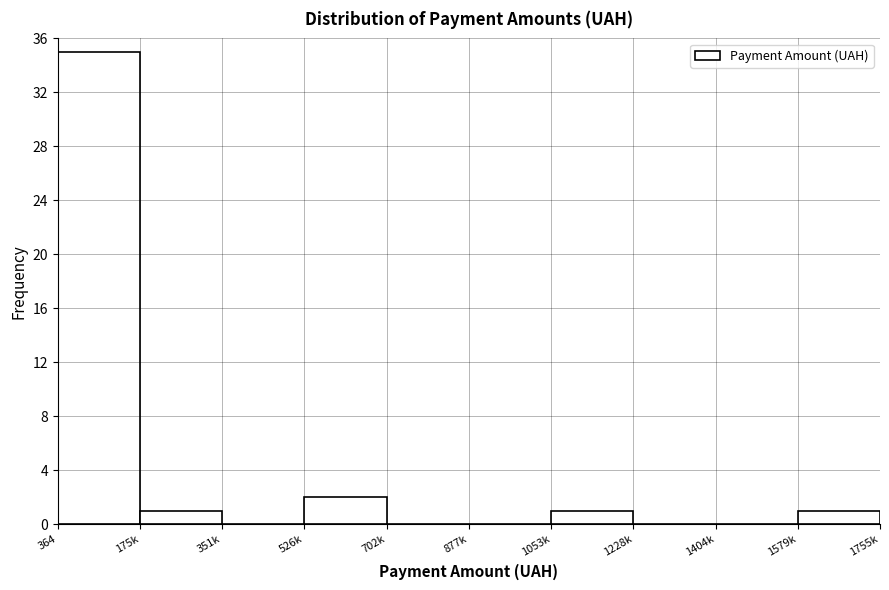

Reading right to left, list all the values displayed in this chart.

1579k=1	1404k=0	1228k=0	1053k=1	877k=0	702k=0	526k=2	351k=0	175k=1	364=35